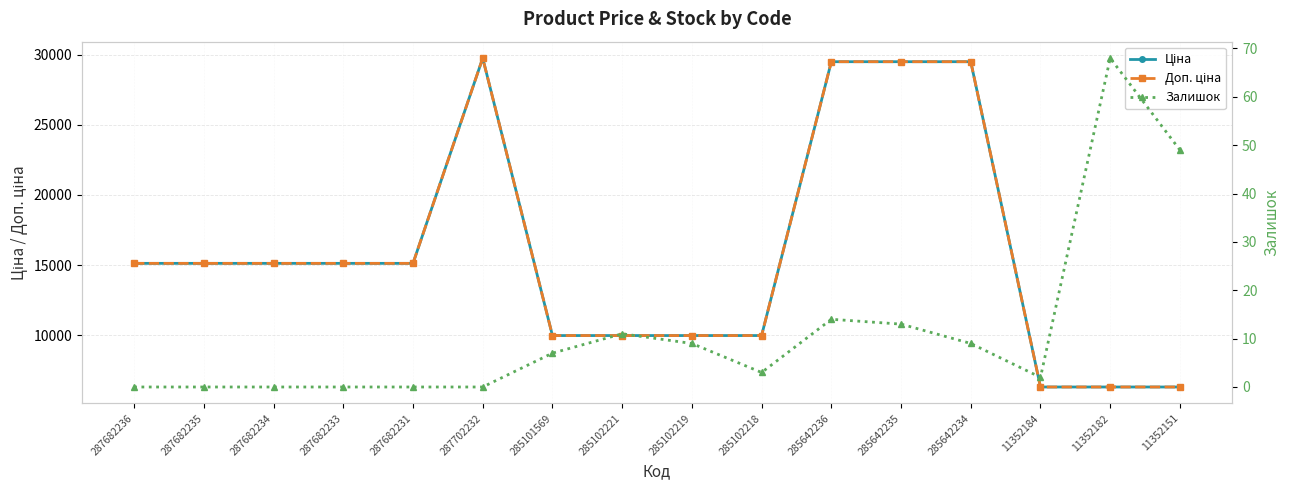

What is the label of the 8th point from the right?

285102219